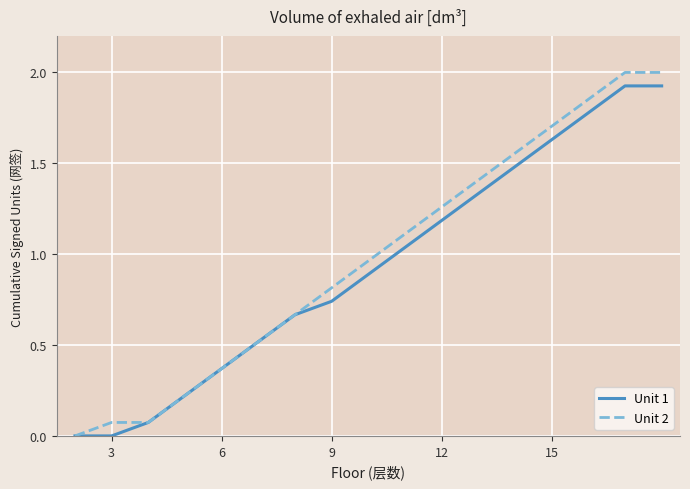

What is the maximum value shown in the chart?

2.0